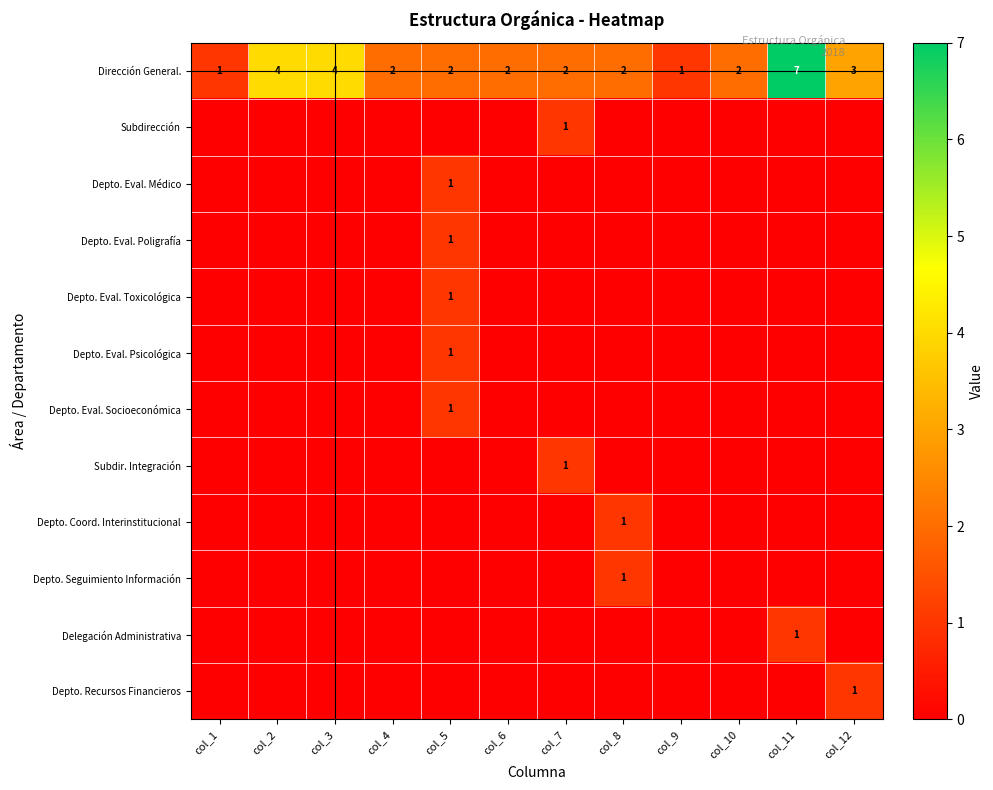

Which series has the largest total across all categories?

Dirección General.